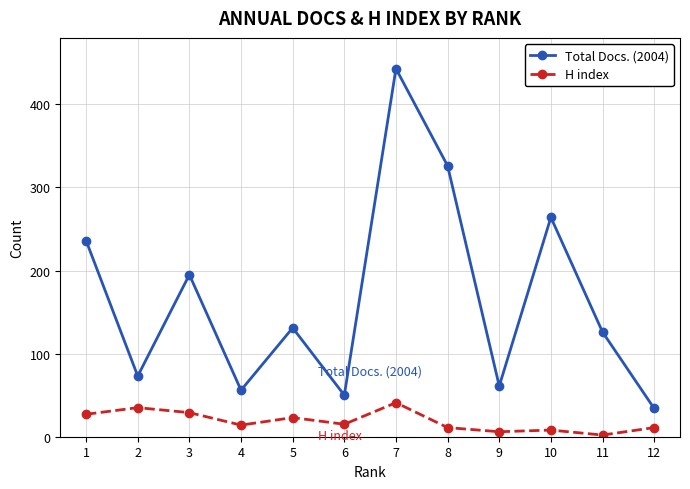

The value of Total Docs. (2004) at 6 is 50. True or false?

True